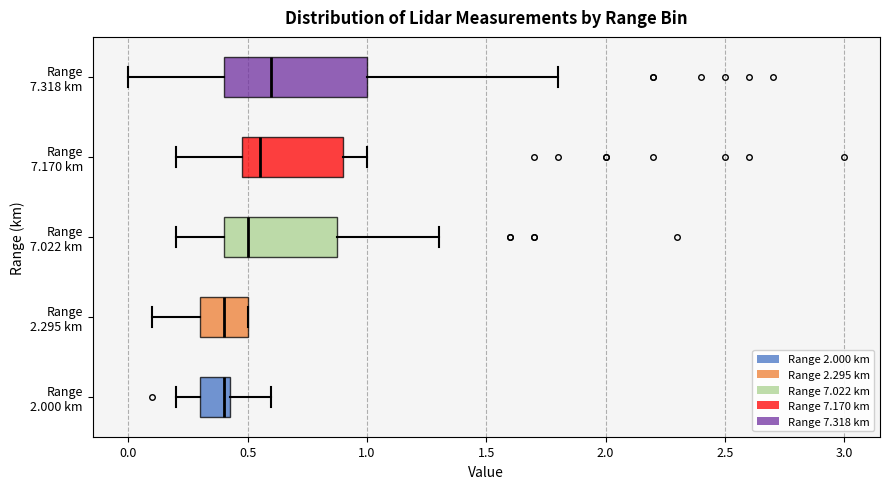

Reading bottom to top, read every box against the x-axis: the position of its median line, the range the box covers, and the ends of its whiskers. The values are not printed on the chart, so give them approximately, as read against the axis.

Range 2.000 km: median 0.40, box 0.30 to 0.45, whiskers 0.20 to 0.60
Range 2.295 km: median 0.40, box 0.30 to 0.50, whiskers 0.10 to 0.50
Range 7.022 km: median 0.50, box 0.40 to 0.90, whiskers 0.20 to 1.30
Range 7.170 km: median 0.55, box 0.50 to 0.90, whiskers 0.20 to 1.00
Range 7.318 km: median 0.60, box 0.40 to 1.00, whiskers 0.00 to 1.80